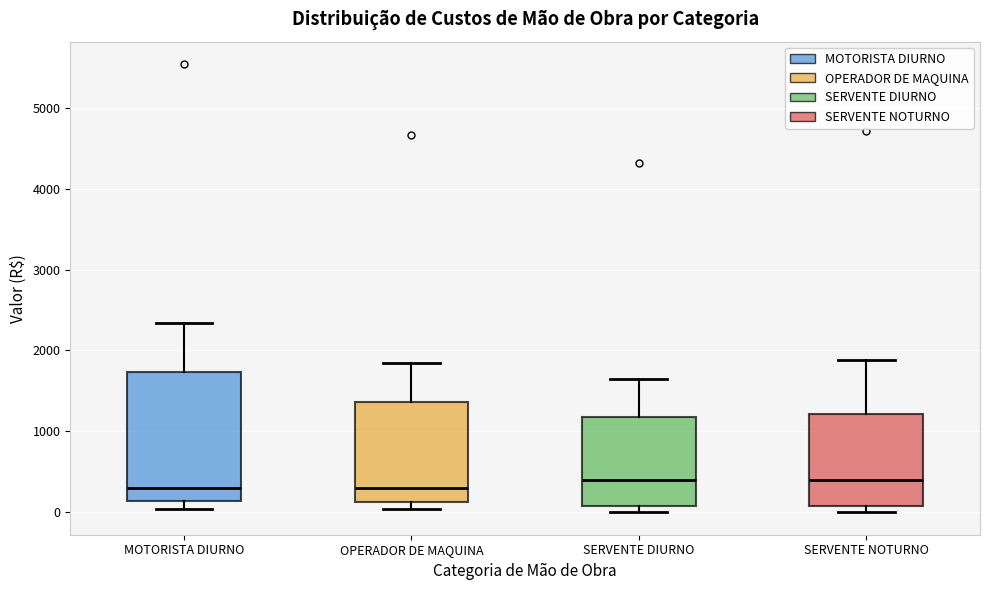

Reading left to right, transcribe this box plot: for each box, give where its median line is, the range the box spans, and where its two whiskers end, as read against the y-axis. The values are not printed on the chart, so give them approximately, as read against the axis.

MOTORISTA DIURNO: median 300, box 100 to 1700, whiskers 0 to 2300
OPERADOR DE MAQUINA: median 300, box 100 to 1400, whiskers 0 to 1800
SERVENTE DIURNO: median 400, box 100 to 1200, whiskers 0 to 1600
SERVENTE NOTURNO: median 400, box 100 to 1200, whiskers 0 to 1900